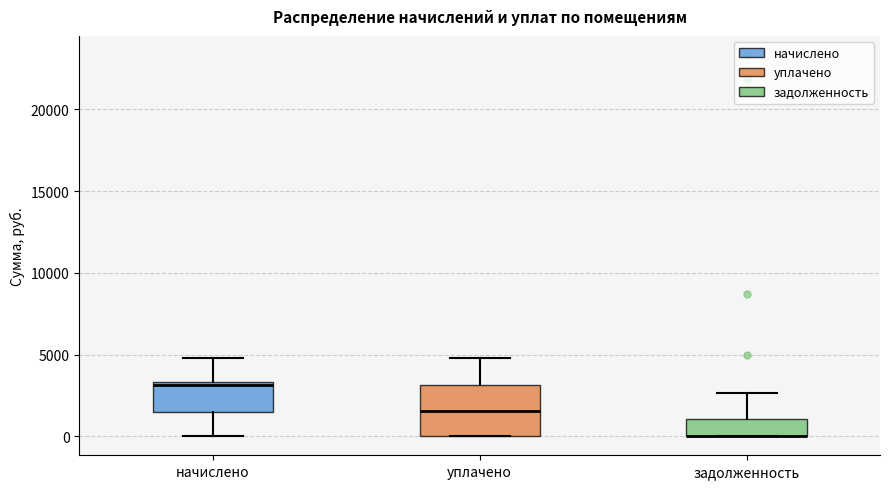

Reading left to right, read every box against the y-axis: the position of its median line, the range the box covers, and the ends of its whiskers. The values are not printed on the chart, so give them approximately, as read against the axis.

начислено: median 3000, box 1500 to 3500, whiskers 0 to 5000
уплачено: median 1500, box 0 to 3000, whiskers 0 to 5000
задолженность: median 0 (drawn on the box's lower edge), box 0 to 1000, whiskers 0 to 2500